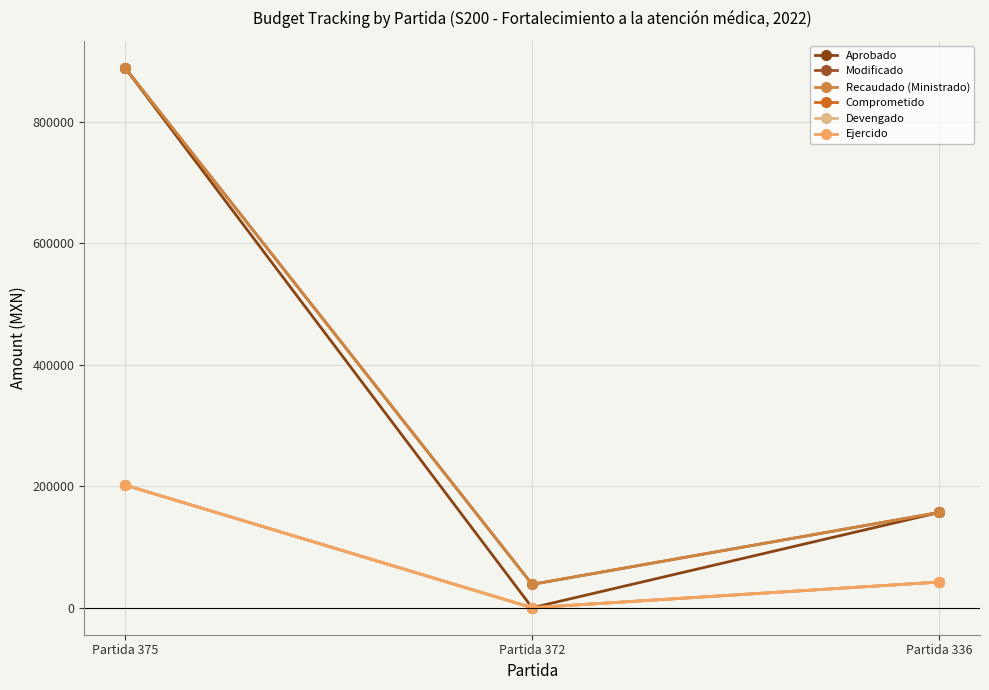

True or false: Devengado has a value of 17431.3 at Partida 336.

False